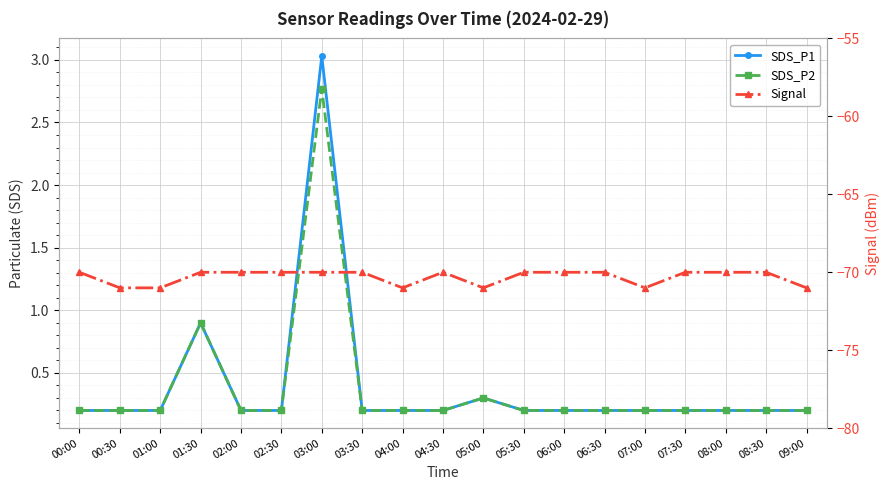

At which category does the chart reach its peak across all series?

03:00